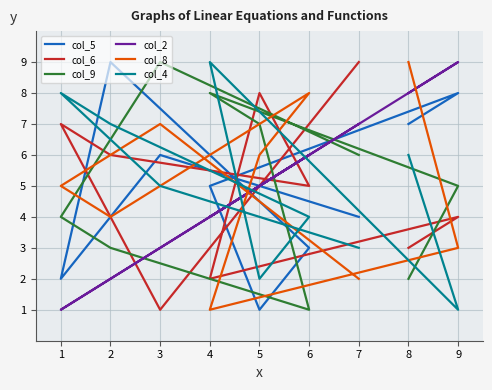

True or false: col_6 and col_2 cross at least once.

True